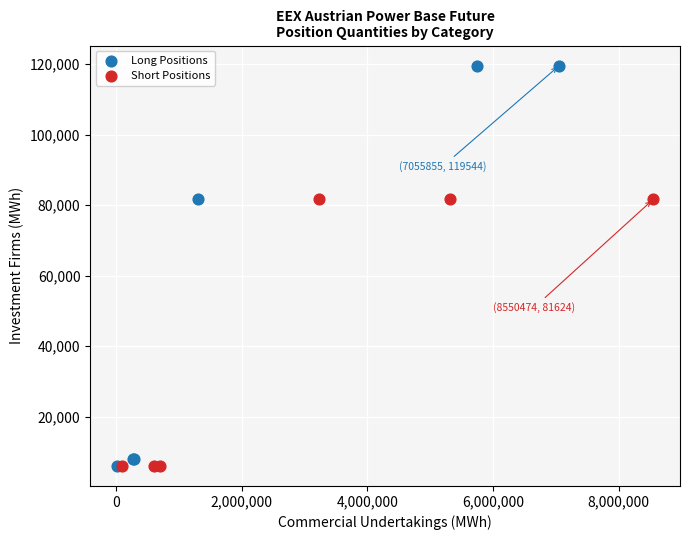

Which series contains the highest Y value?

Long Positions